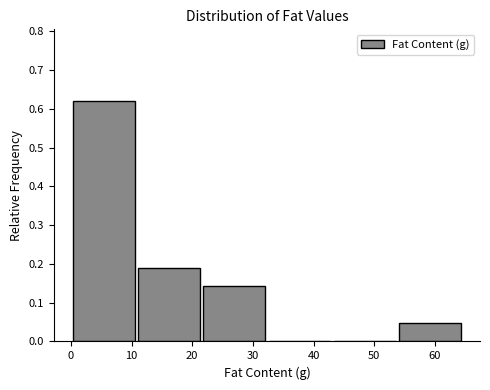

Over which range of the x-axis is the bar tallest?

0 to 11